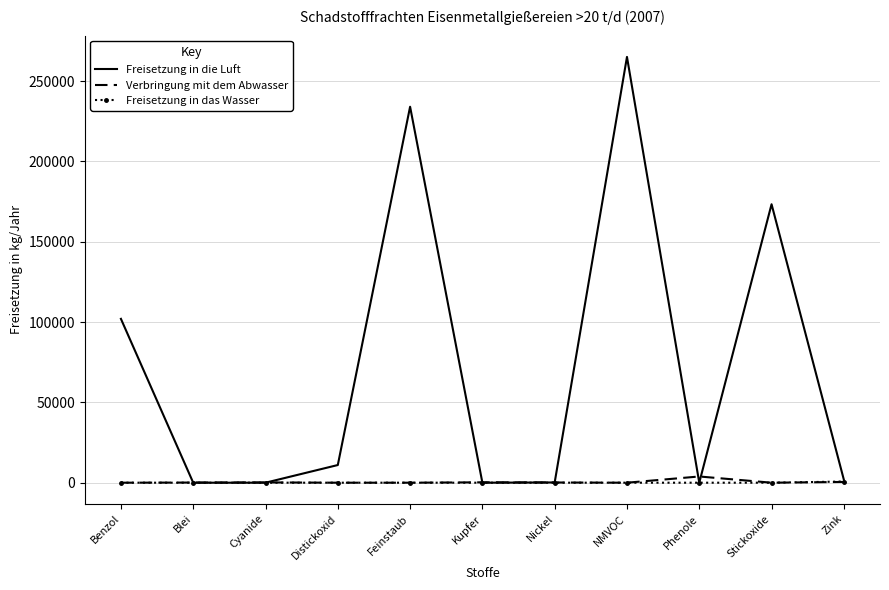

What is the spread (max minus min) of values at Kupfer?

239